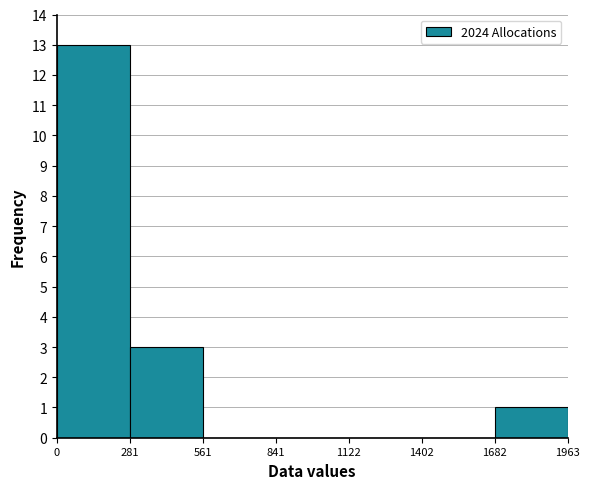

Reading left to right, transcribe this chart: for each bar, give the range it covers on the x-axis and its height. Neither the bar edges nor the heights are printed on the chart, so give them approximately, as read against the axes.

0 to 300: 13
300 to 550: 3
550 to 850: 0
850 to 1100: 0
1100 to 1400: 0
1400 to 1700: 0
1700 to 1950: 1